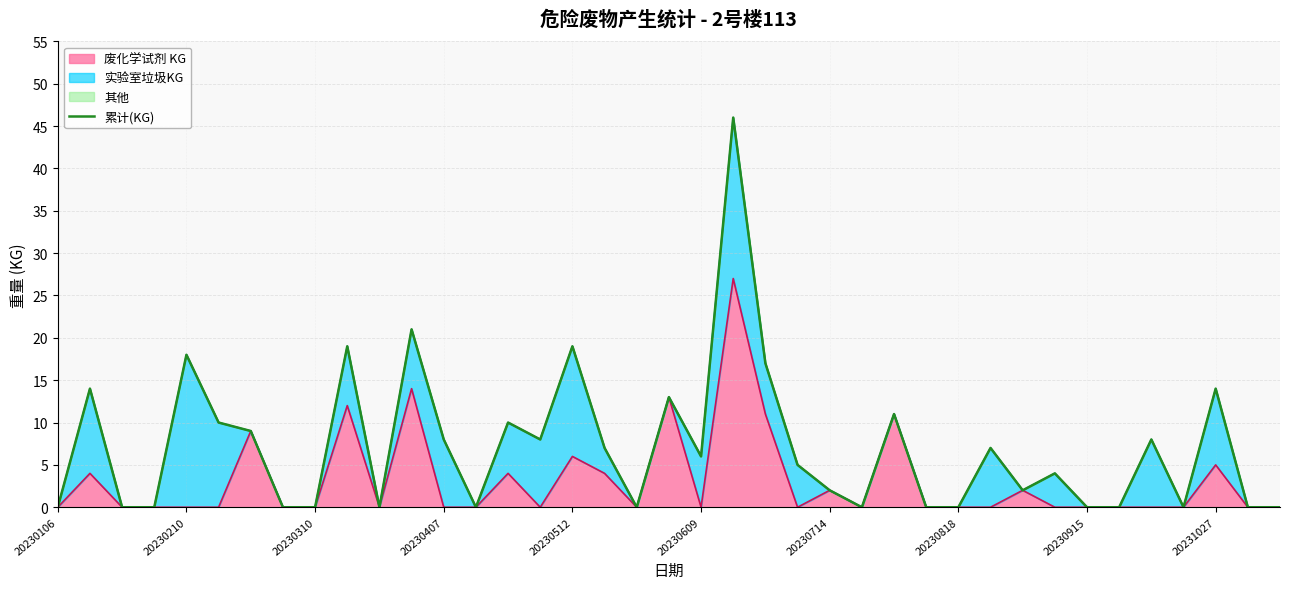

True or false: there are more than 2 points higher than both neighbors.

True